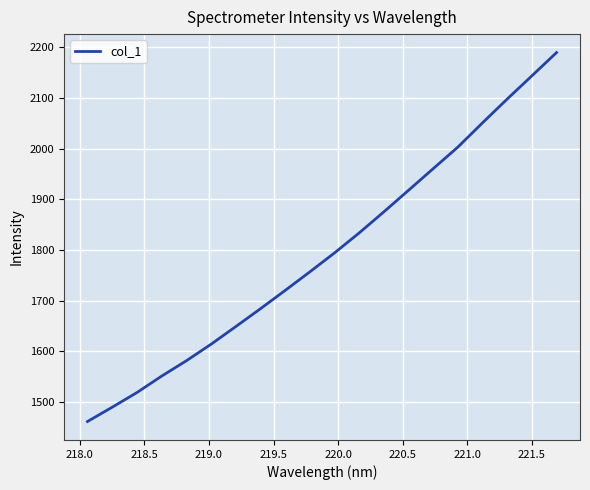

Reading left to right, extract all data points from this chart.

1461.0	1489.2	1518.2	1550.6	1580.9	1613.6	1648.4	1683.7	1719.9	1756.5	1794.0	1833.5	1875.1	1917.7	1960.5	2003.1	2051.1	2098.1	2143.9	2189.9